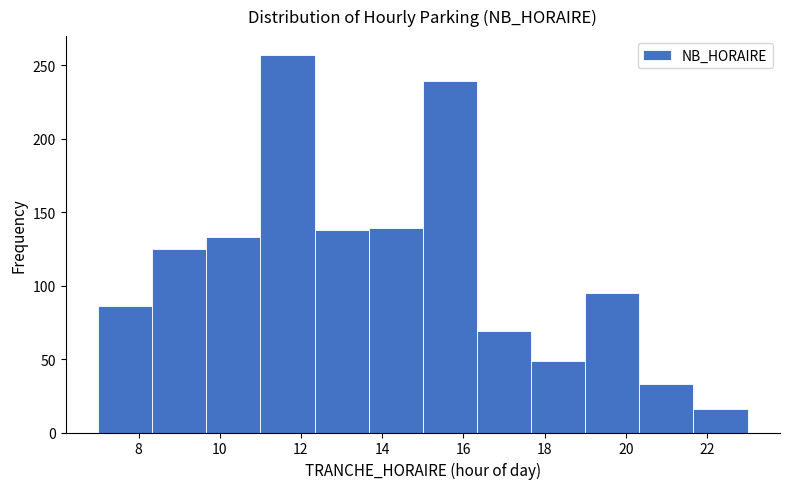

Reading left to right, transcribe this chart: for each bar, give the range it covers on the x-axis and its height. Neither the bar edges nor the heights are printed on the chart, so give them approximately, as read against the axes.

7.0 to 8.4: 85
8.4 to 9.6: 125
9.6 to 11.0: 135
11.0 to 12.4: 255
12.4 to 13.6: 140
13.6 to 15.0: 140
15.0 to 16.4: 240
16.4 to 17.6: 70
17.6 to 19.0: 50
19.0 to 20.4: 95
20.4 to 21.6: 35
21.6 to 23.0: 15